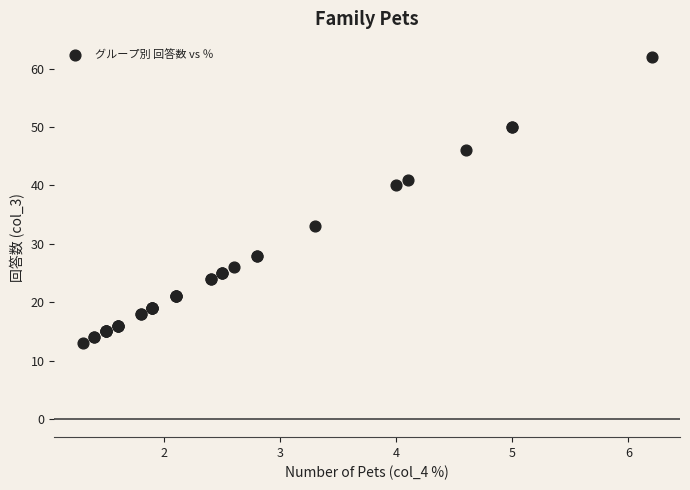

What Y value in the scatter plot is closest to 37?

40